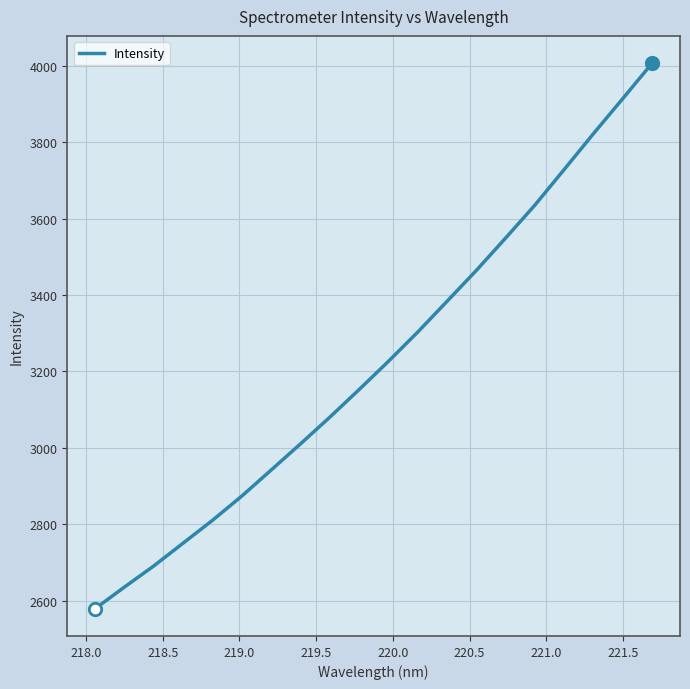

What is the smallest value displayed?

2578.7